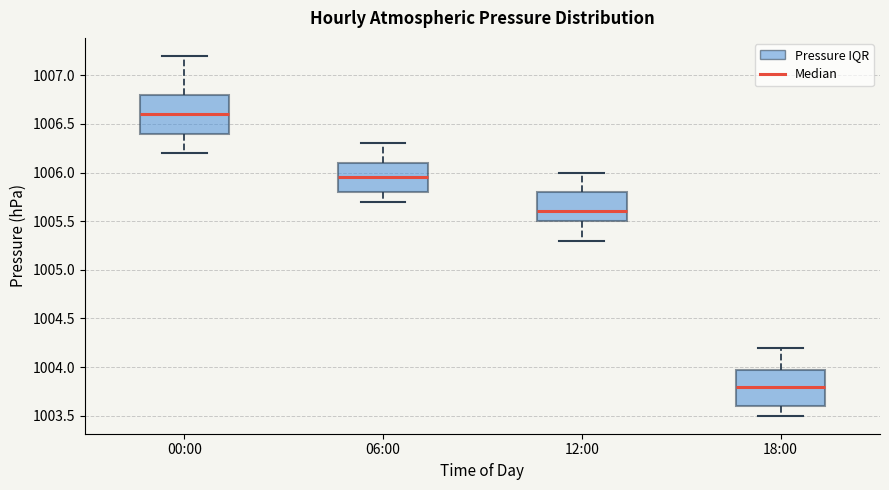

Reading left to right, read every box against the y-axis: the position of its median line, the range the box covers, and the ends of its whiskers. The values are not printed on the chart, so give them approximately, as read against the axis.

00:00: median 1006.60, box 1006.40 to 1006.80, whiskers 1006.20 to 1007.20
06:00: median 1005.95, box 1005.80 to 1006.10, whiskers 1005.70 to 1006.30
12:00: median 1005.60, box 1005.50 to 1005.80, whiskers 1005.30 to 1006.00
18:00: median 1003.80, box 1003.60 to 1004.00, whiskers 1003.50 to 1004.20